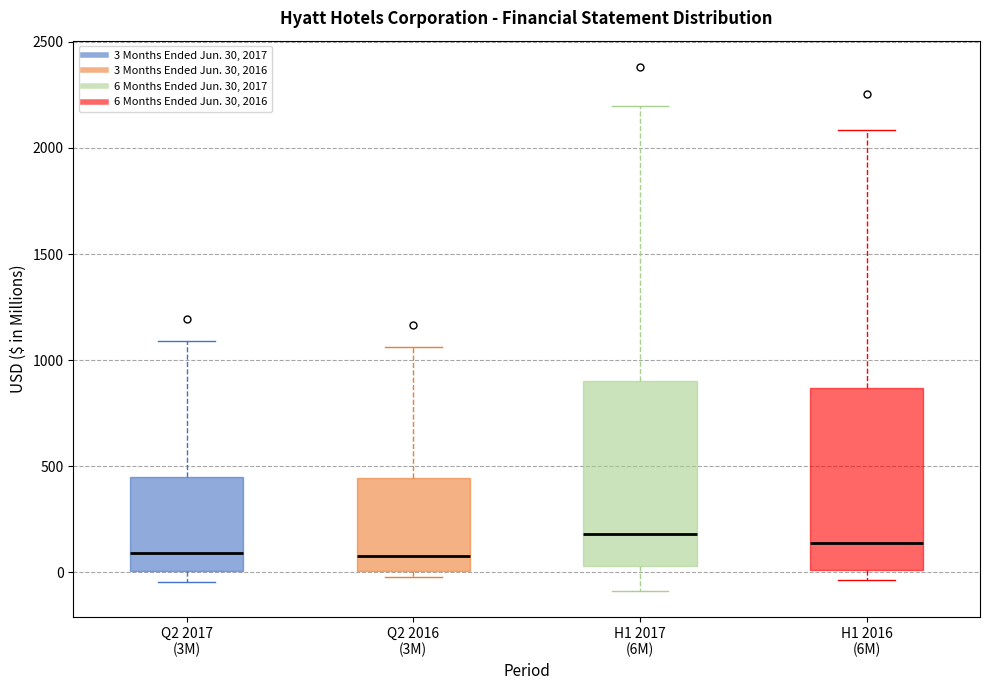

Where is the lower edge of the box for H1 2017 (6M) on the y-axis? The values are not printed on the chart, so give them approximately, as read against the axis.

50